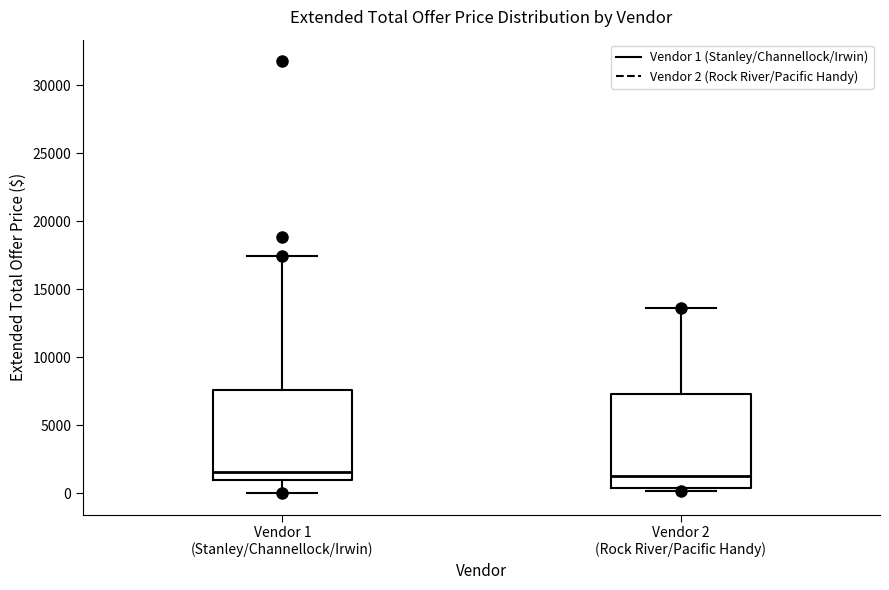

Reading left to right, read every box against the y-axis: the position of its median line, the range the box covers, and the ends of its whiskers. The values are not printed on the chart, so give them approximately, as read against the axis.

Vendor 1 (Stanley/Channellock/Irwin): median 1500, box 1000 to 7500, whiskers 0 to 17500
Vendor 2 (Rock River/Pacific Handy): median 1000, box 500 to 7500, whiskers 0 to 13500